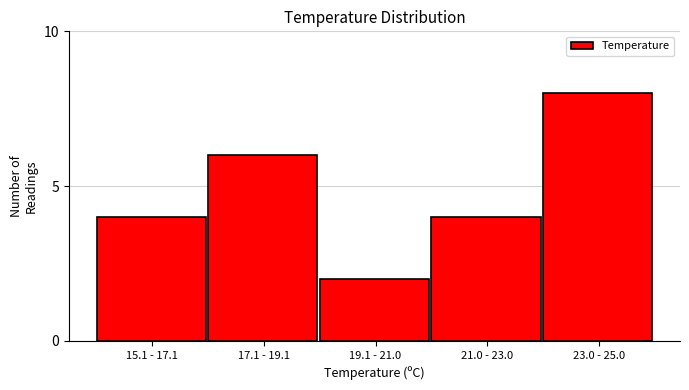

Reading left to right, what are all the values shown in this chart?

4	6	2	4	8